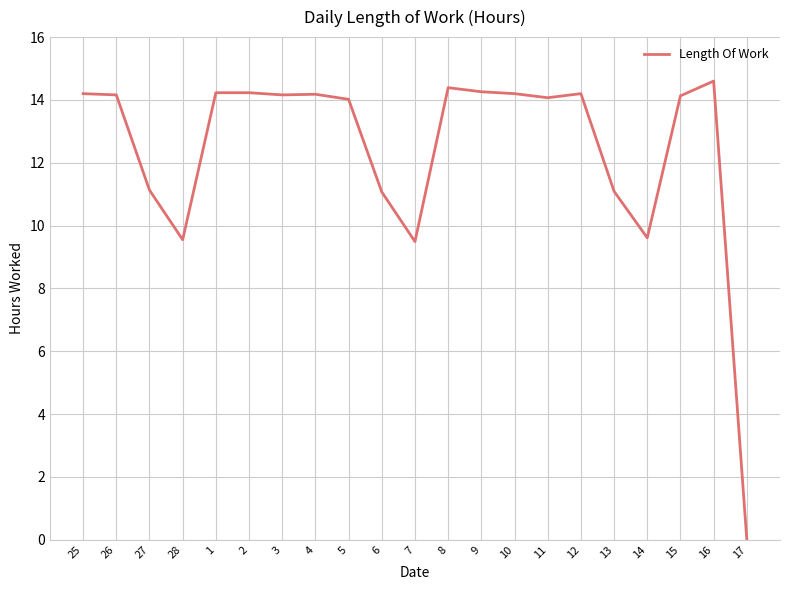

True or false: there are more than 1 points higher than both neighbors.

True